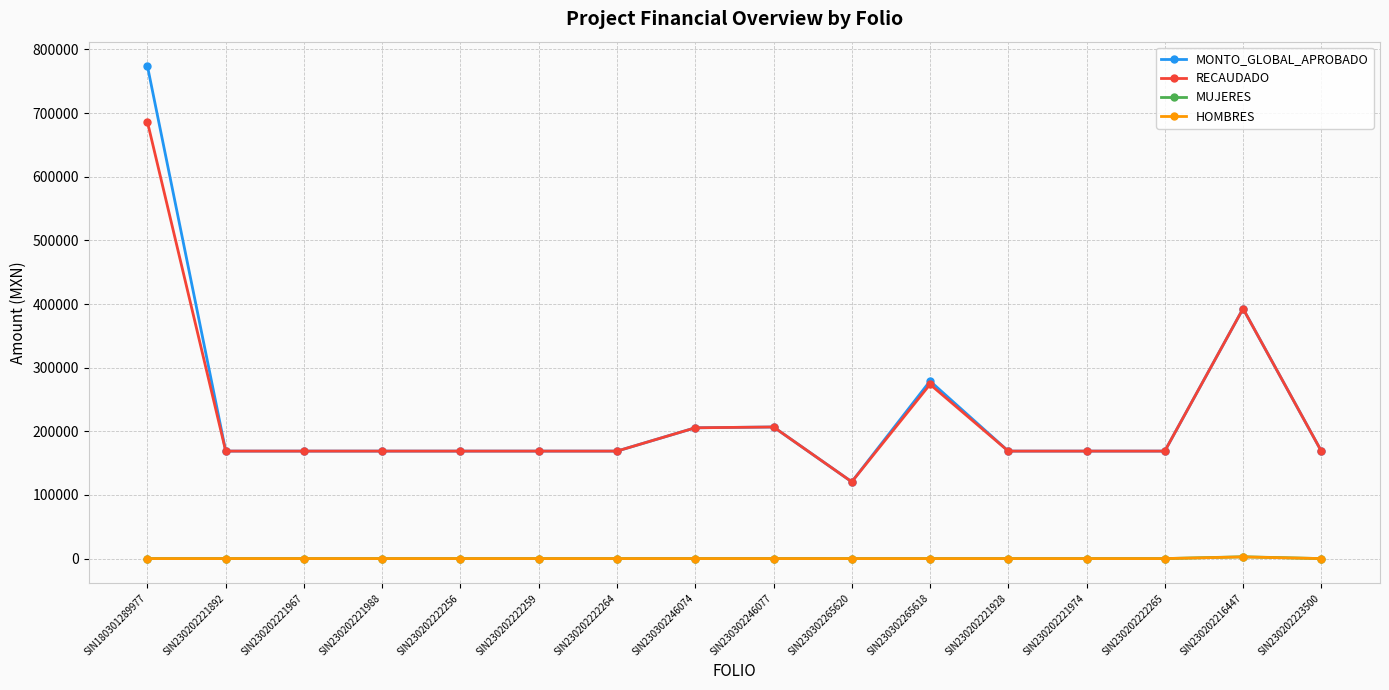

Is it true that MONTO_GLOBAL_APROBADO equals 392751.8 at SIN230202216447?

True